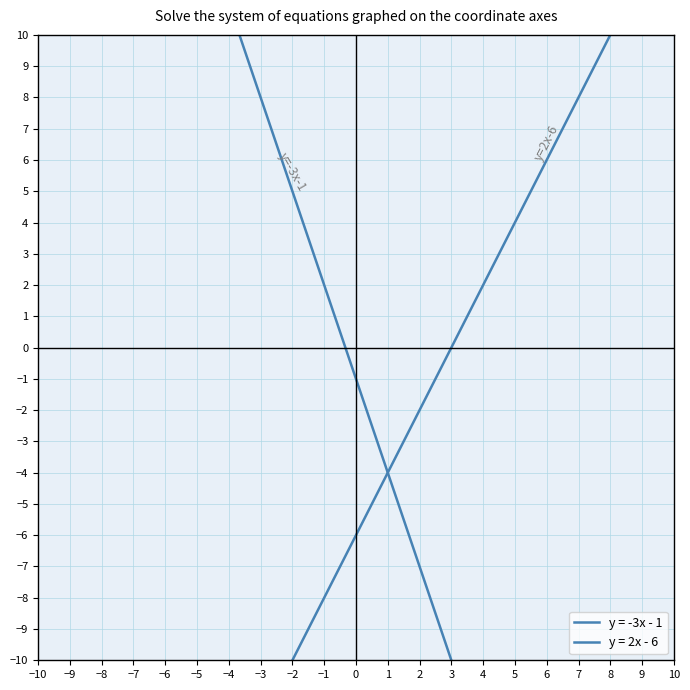

How many values in the y = -3x - 1 series are below -3?

6